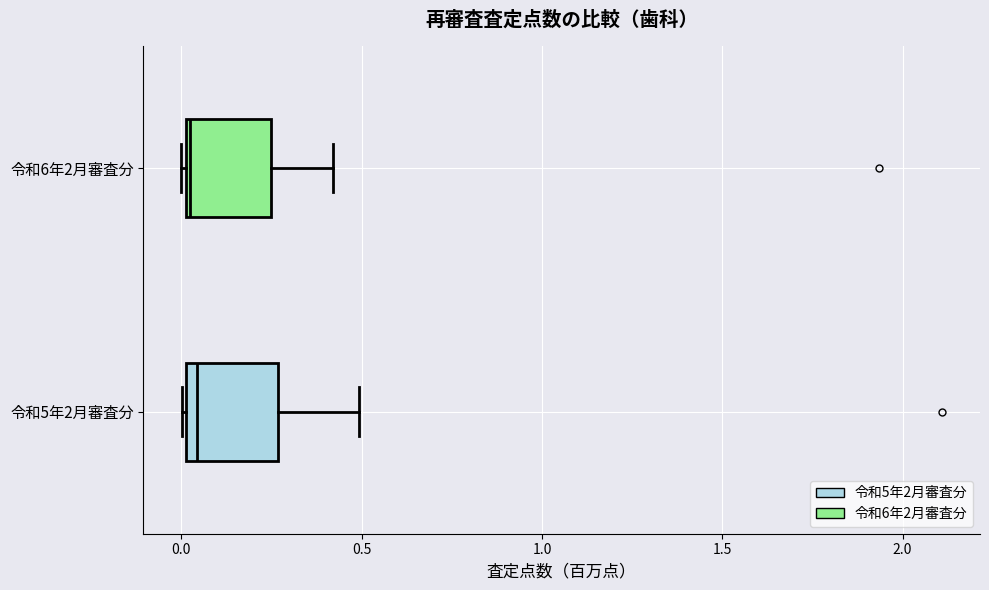

Reading bottom to top, transcribe this box plot: for each box, give where its median line is, the range the box spans, and where its two whiskers end, as read against the x-axis. The values are not printed on the chart, so give them approximately, as read against the axis.

令和5年2月審査分: median 0.05, box 0.00 to 0.25, whiskers 0.00 to 0.50
令和6年2月審査分: median 0.00, box 0.00 to 0.25, whiskers 0.00 to 0.40